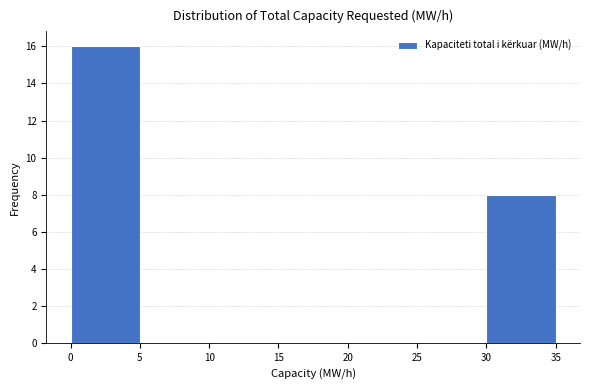

How tall is the bar that spans 30 to 35 on the x-axis? The values are not printed on the chart, so give them approximately, as read against the axis.

8